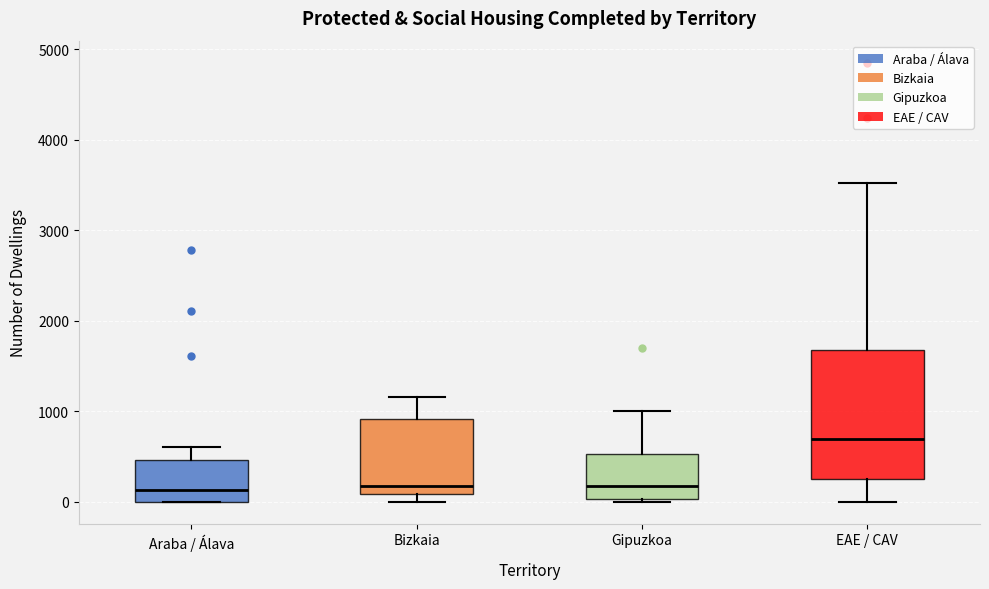

Where is the lower edge of the box for EAE / CAV on the y-axis? The values are not printed on the chart, so give them approximately, as read against the axis.

200